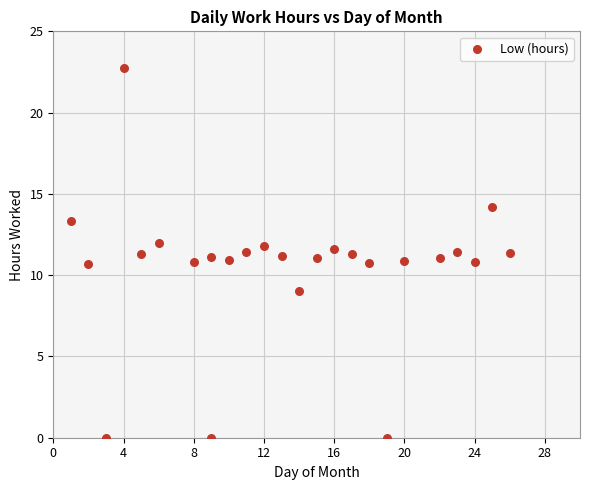

What is the range of X values (max minus min)?

25.0